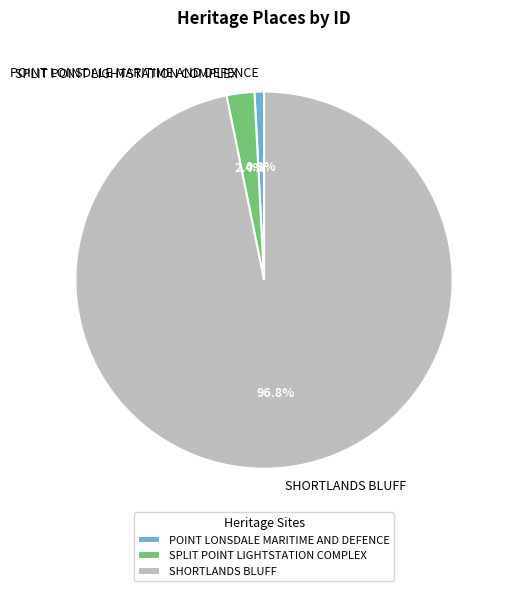

Between SHORTLANDS BLUFF and SPLIT POINT LIGHTSTATION COMPLEX, which is larger?

SHORTLANDS BLUFF